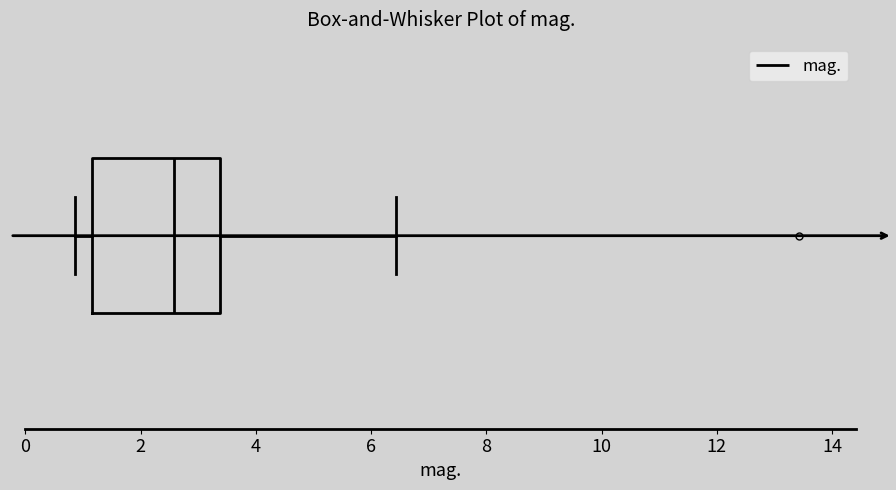

Transcribe this box plot: give where the median line is, the range the box spans, and where the two whiskers end, as read against the x-axis. The values are not printed on the chart, so give them approximately, as read against the axis.

median 2.6, box 1.2 to 3.4, whiskers 0.8 to 6.4